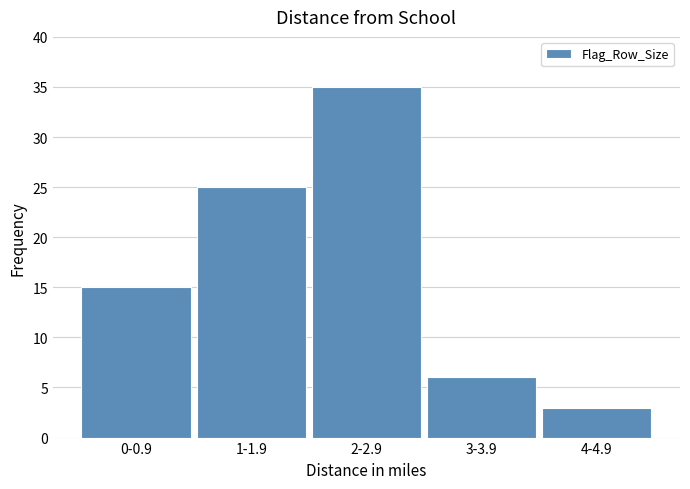

Reading right to left, list all the values displayed in this chart.

3	6	35	25	15